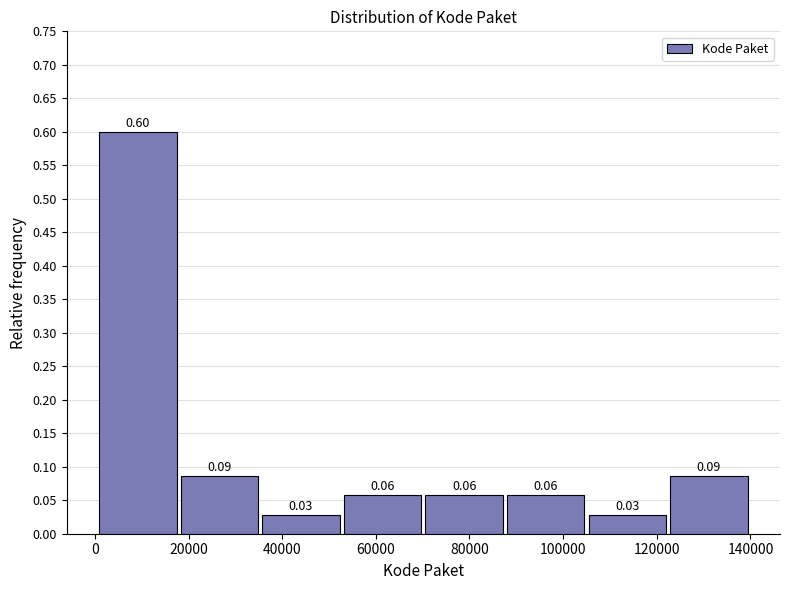

Which range on the x-axis has the tallest bar?

0 to 18000